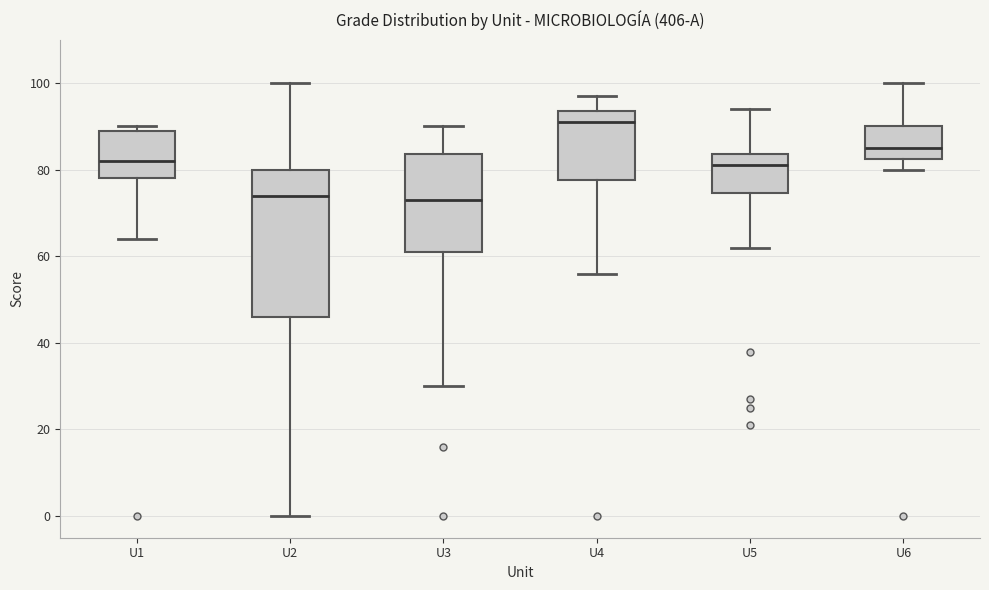

Reading left to right, read every box against the y-axis: the position of its median line, the range the box covers, and the ends of its whiskers. The values are not printed on the chart, so give them approximately, as read against the axis.

U1: median 82, box 78 to 90, whiskers 64 to 90 (just above the box's upper edge)
U2: median 74, box 46 to 80, whiskers 0 to 100
U3: median 74, box 62 to 84, whiskers 30 to 90
U4: median 92, box 78 to 94, whiskers 56 to 98
U5: median 82, box 74 to 84, whiskers 62 to 94
U6: median 86, box 82 to 90, whiskers 80 to 100